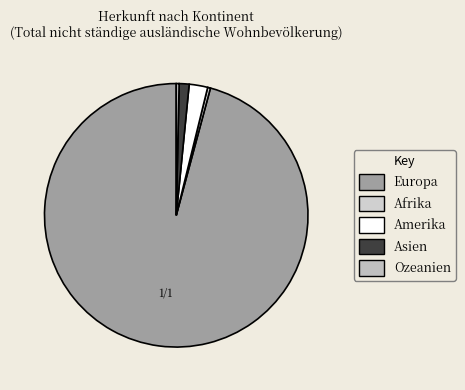

What is the majority slice?

Europa